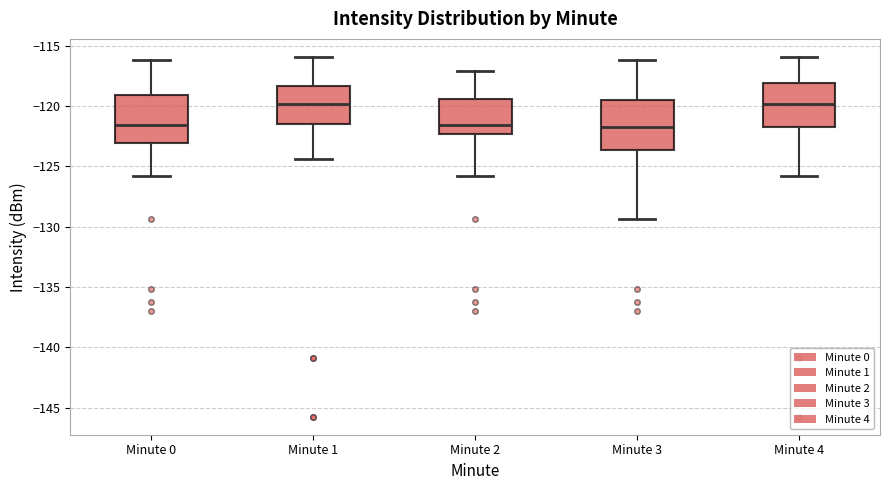

Reading left to right, read every box against the y-axis: the position of its median line, the range the box covers, and the ends of its whiskers. The values are not printed on the chart, so give them approximately, as read against the axis.

Minute 0: median -121.5, box -123.0 to -119.0, whiskers -126.0 to -116.0
Minute 1: median -120.0, box -121.5 to -118.5, whiskers -124.5 to -116.0
Minute 2: median -121.5, box -122.5 to -119.5, whiskers -126.0 to -117.0
Minute 3: median -121.5, box -123.5 to -119.5, whiskers -129.5 to -116.0
Minute 4: median -120.0, box -121.5 to -118.0, whiskers -126.0 to -116.0